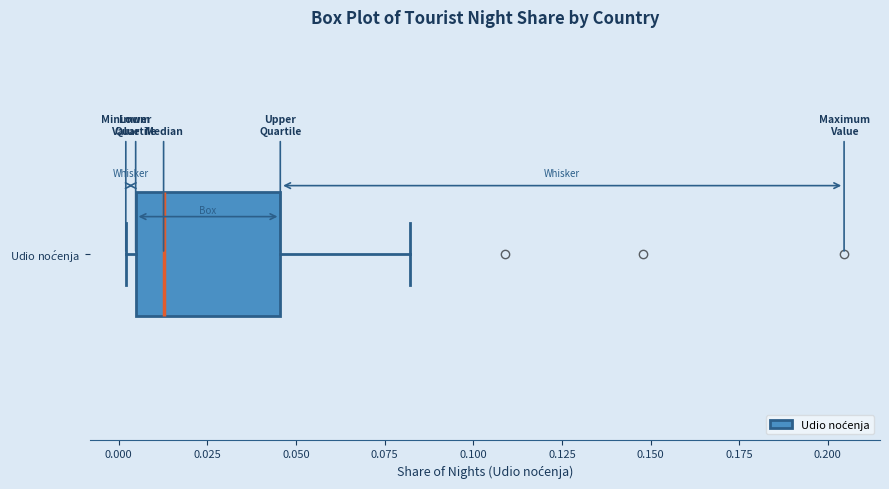

Where is the right edge of the box for Udio no$\acute{c}$enja on the x-axis? The values are not printed on the chart, so give them approximately, as read against the axis.

0.045